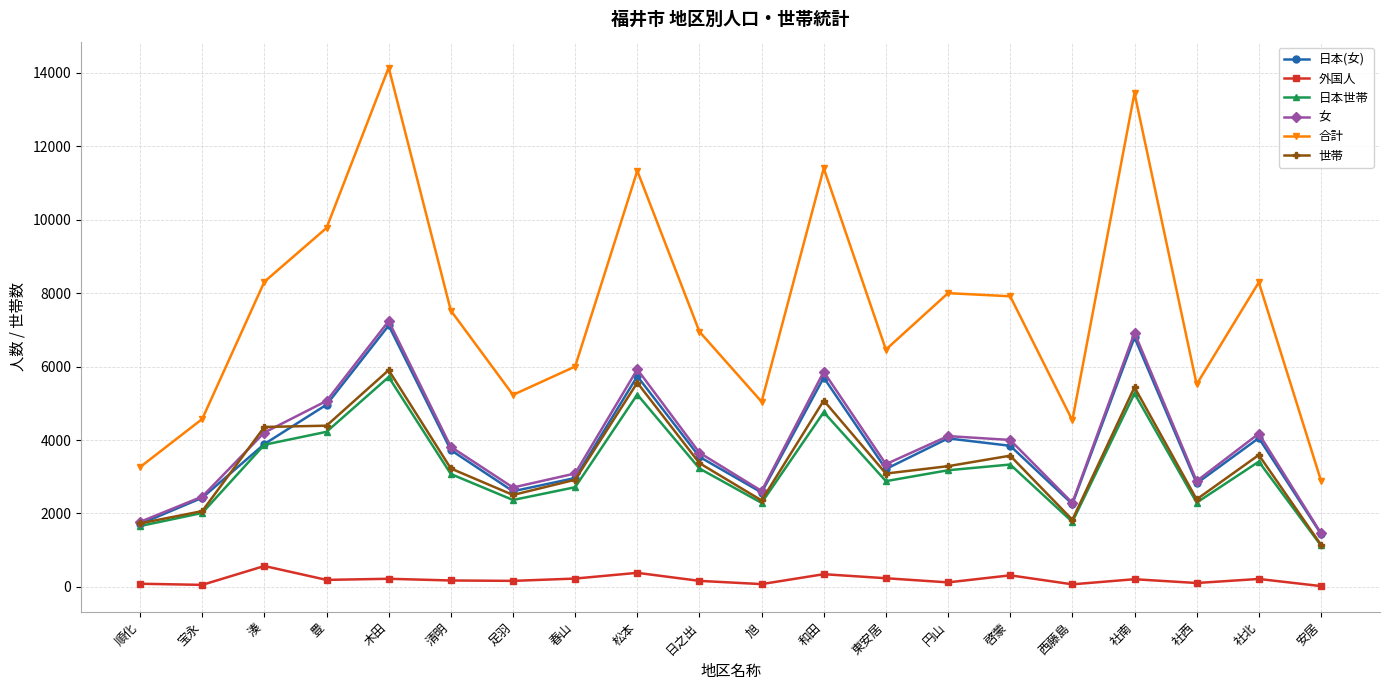

What position from the left is 安居?

20